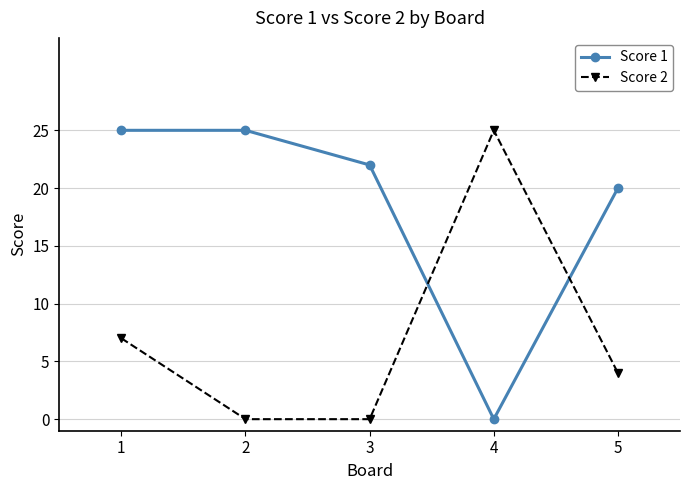

Which series has the largest total across all categories?

Score 1